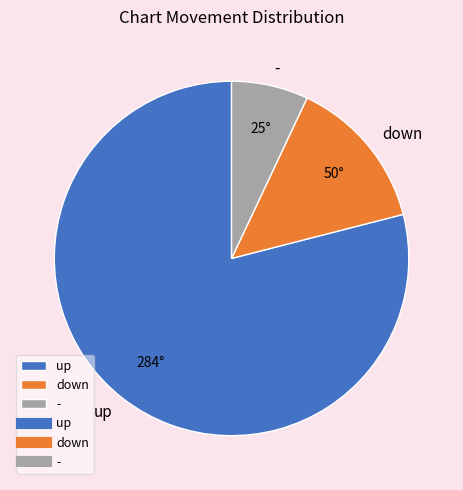

Which has a higher value, down or -?

down